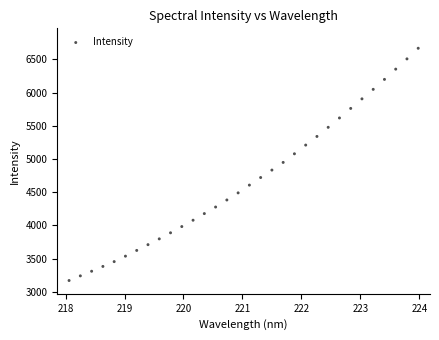

What is the range of Y values (max minus min)?

3497.5